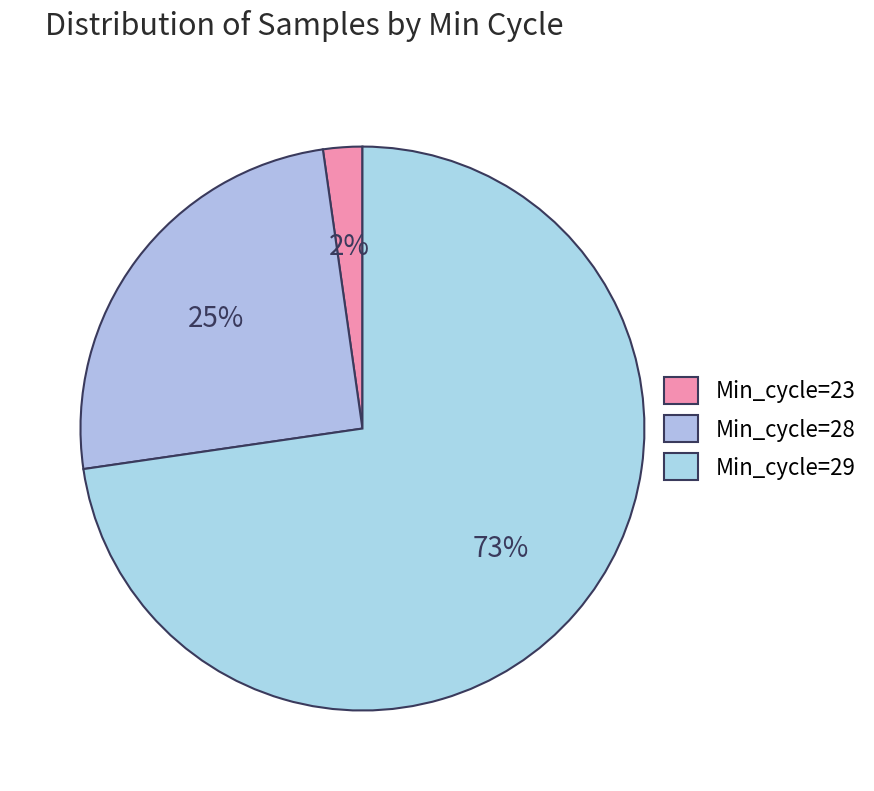

Which slice is the smallest?

23